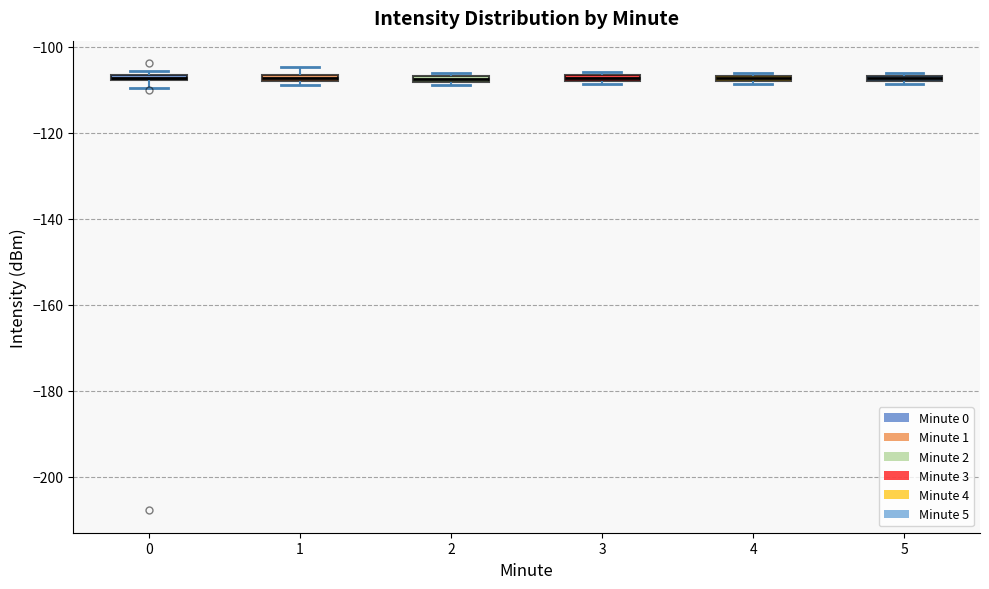

Where is the lower edge of the box at x = 0 on the y-axis? The values are not printed on the chart, so give them approximately, as read against the axis.

-108